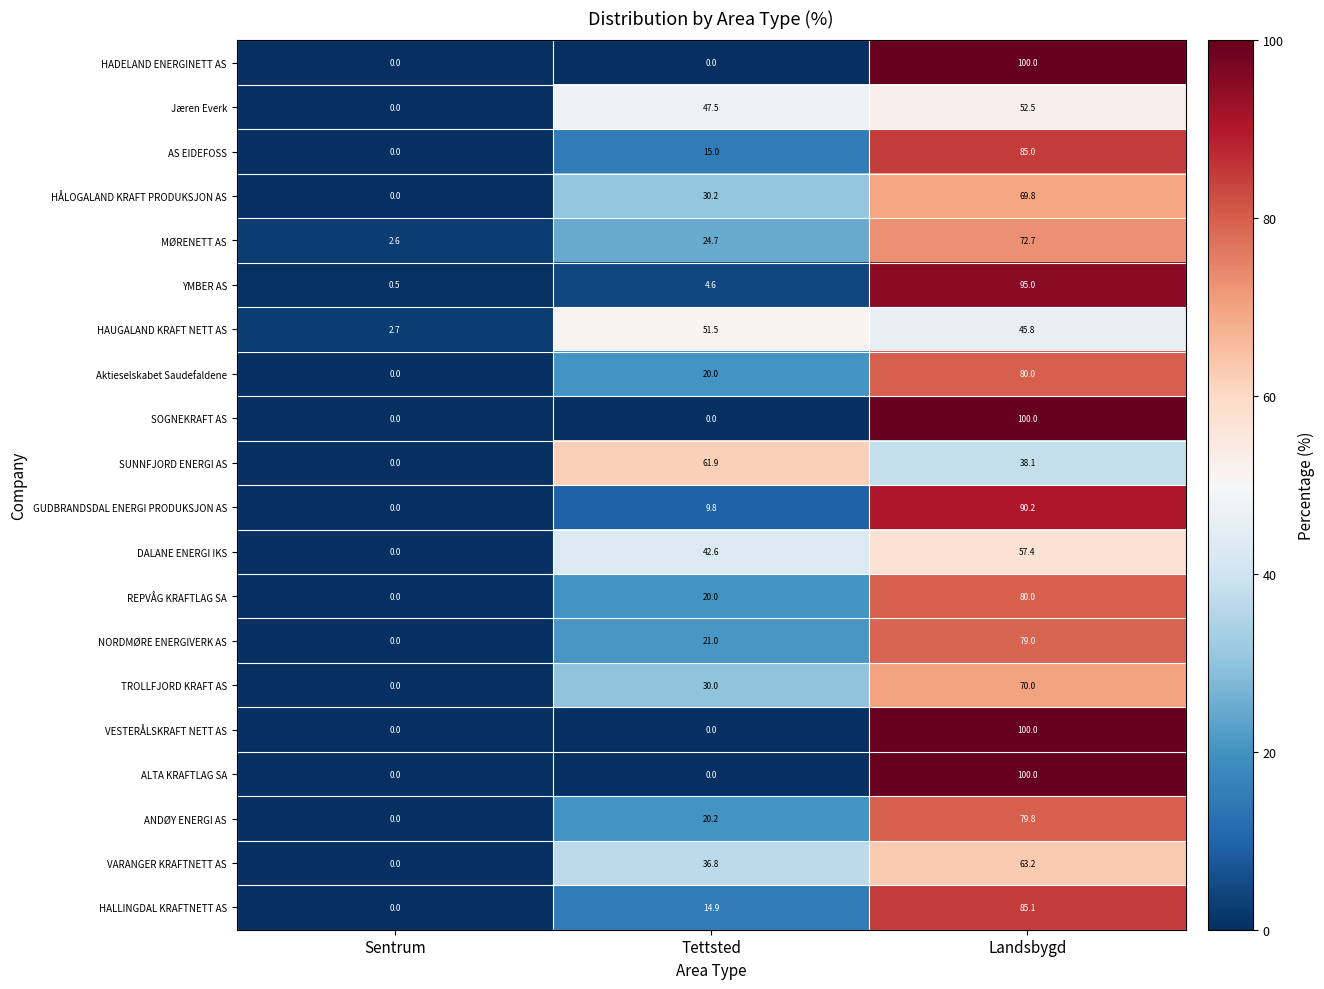

At how many categories does at least one series exceed 57?

2